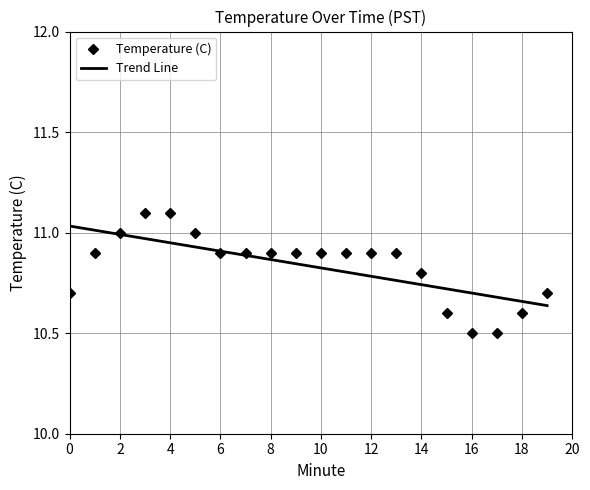

The chart shows a value of 5.7 at 19. True or false?

False